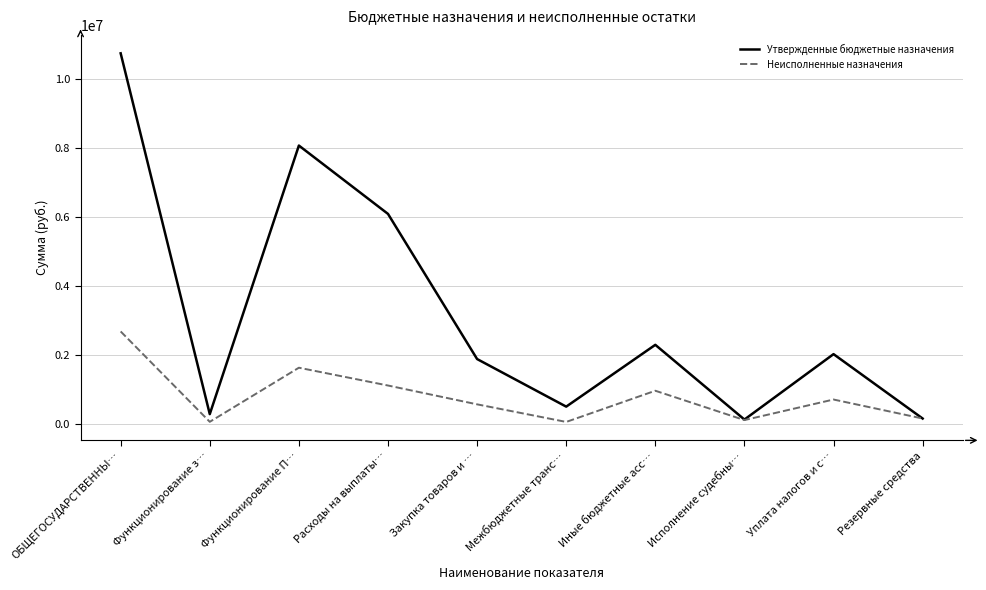

Which series has the largest range (max minus min)?

Утвержденные бюджетные назначения